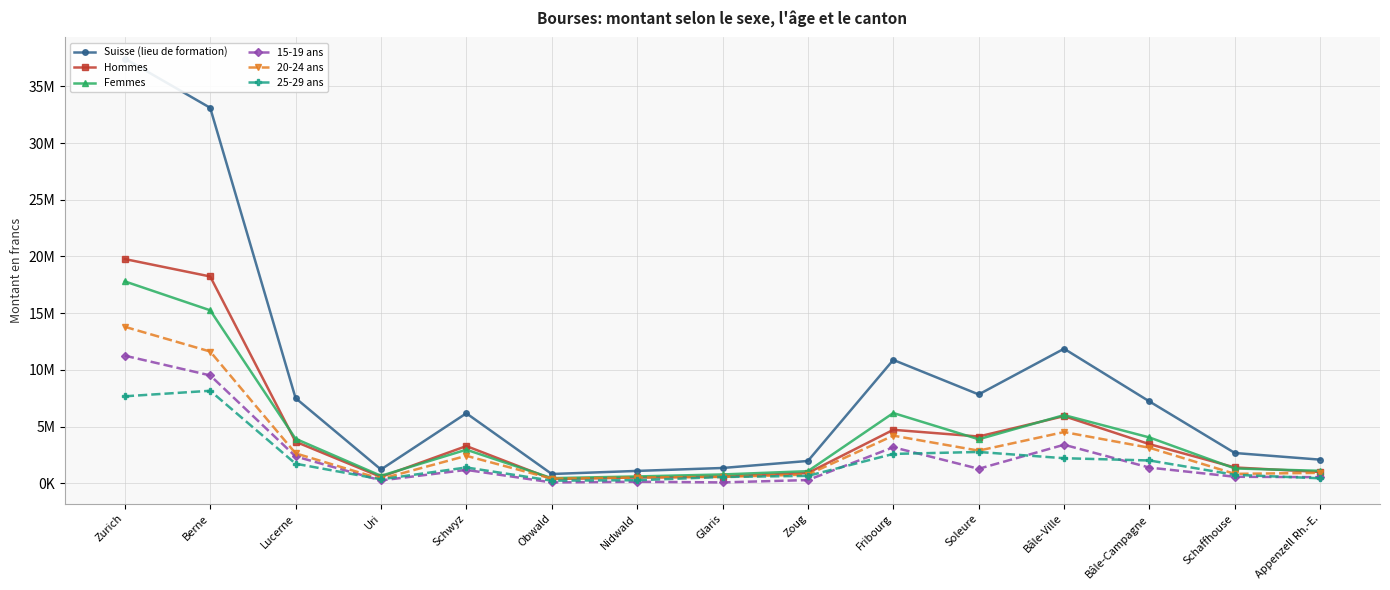

True or false: 15-19 ans and Hommes cross at least once.

False